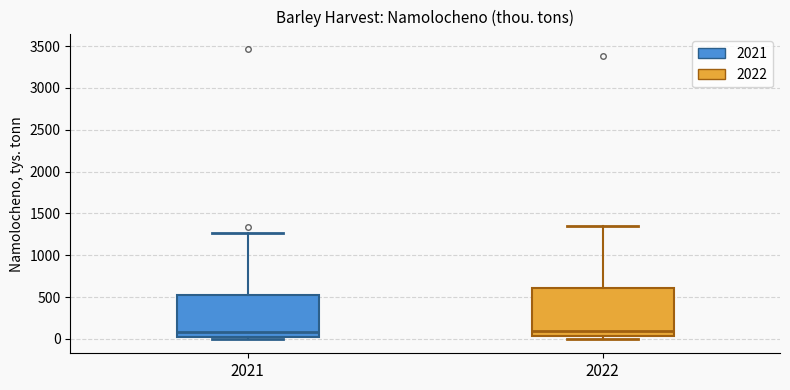

Reading left to right, read every box against the y-axis: the position of its median line, the range the box covers, and the ends of its whiskers. The values are not printed on the chart, so give them approximately, as read against the axis.

2021: median 100, box 0 to 550, whiskers 0 (just below the box's lower edge) to 1250
2022: median 100, box 50 to 600, whiskers 0 to 1350